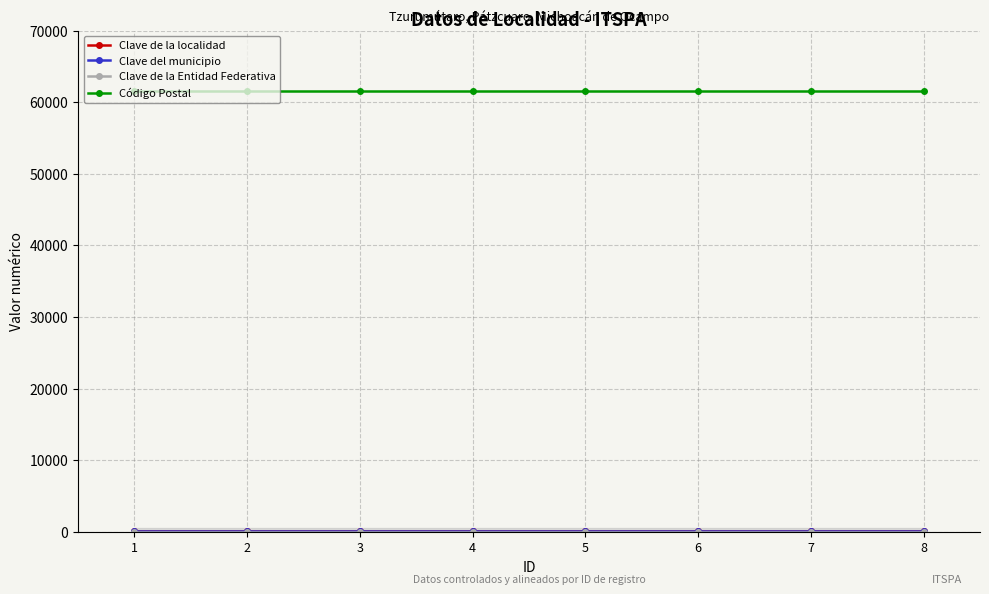

True or false: Clave de la localidad and Código Postal intersect in this chart.

False